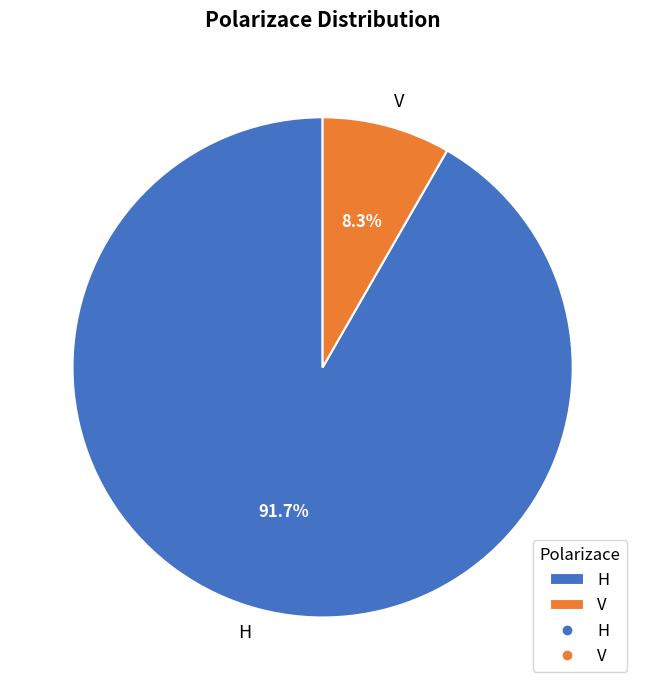

How many slices are in this pie chart?

2